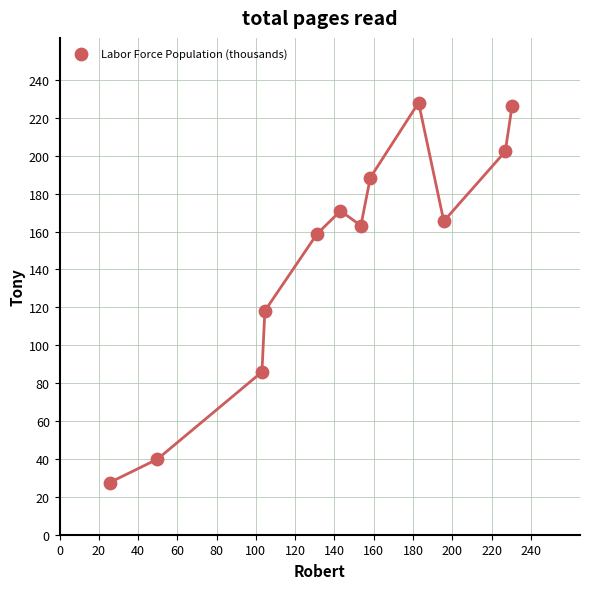

What is the range of Y values (max minus min)?

200.5